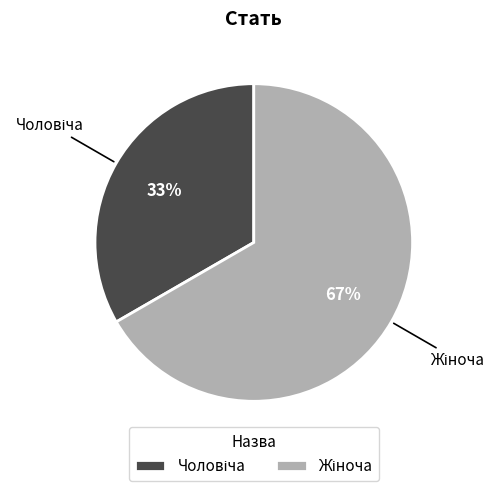

Does any single category account for the majority?

Yes